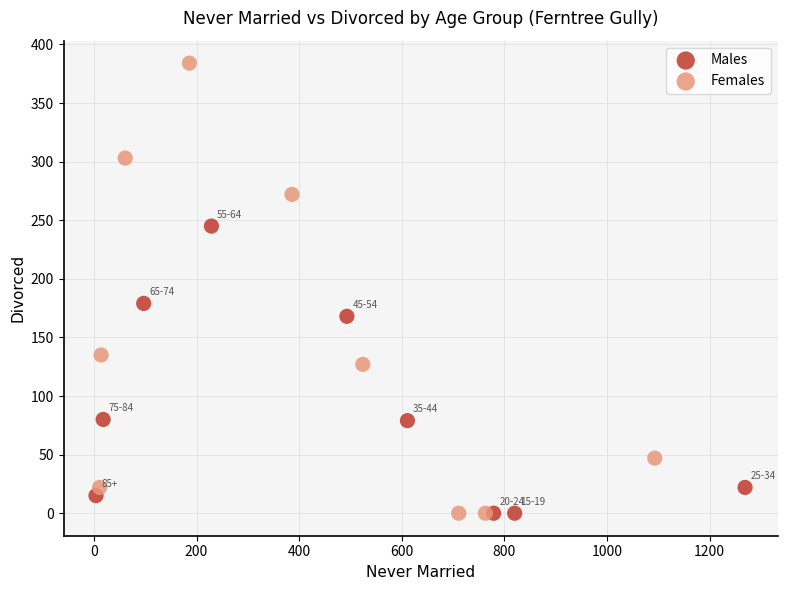

Which series contains the highest Y value?

Females